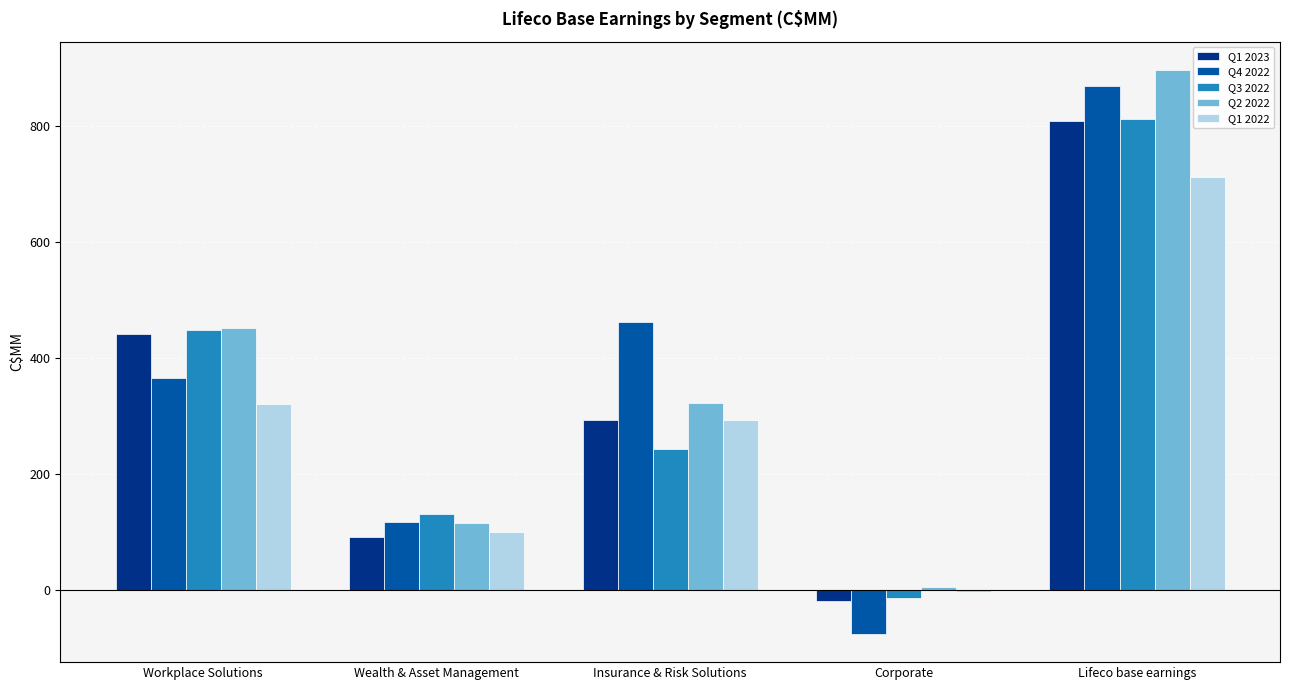

Between Insurance & Risk Solutions and Lifeco base earnings, which series saw the biggest shift?

Q2 2022